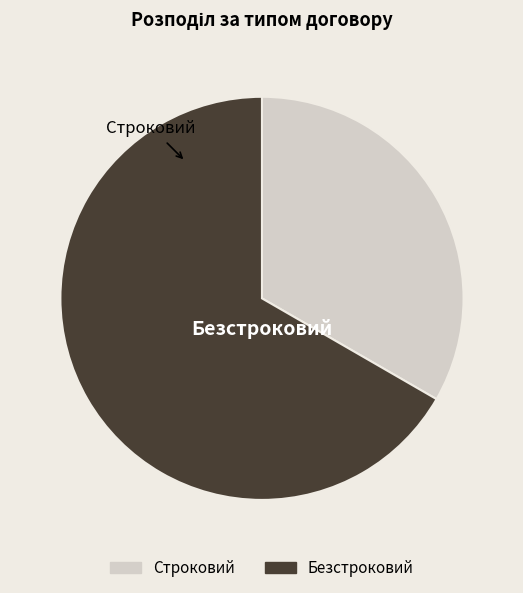

Combined, do Строковий and Безстроковий account for over 50%?

Yes